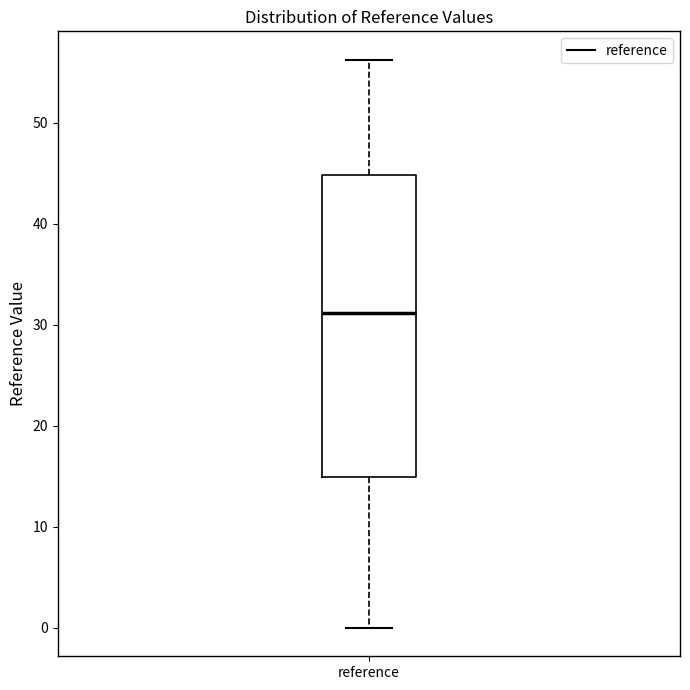

Transcribe this box plot: give where the median line is, the range the box spans, and where the two whiskers end, as read against the y-axis. The values are not printed on the chart, so give them approximately, as read against the axis.

median 31, box 15 to 45, whiskers 0 to 56